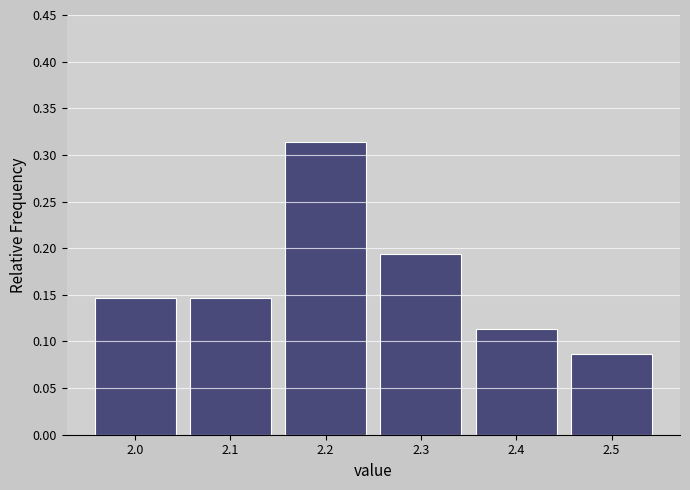

Over which range of the x-axis is the bar tallest?

2.15 to 2.25